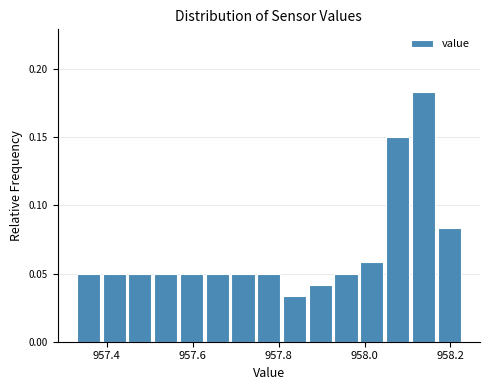

Around what value on the x-axis is the tallest bar? Give the approximate position of its centre, as read against the axis.

958.14